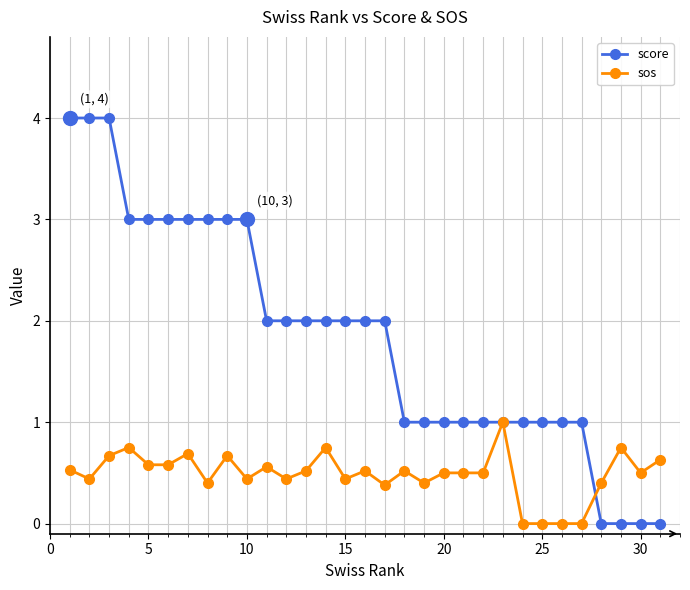

True or false: sos has more than 1 interior local peaks.

True